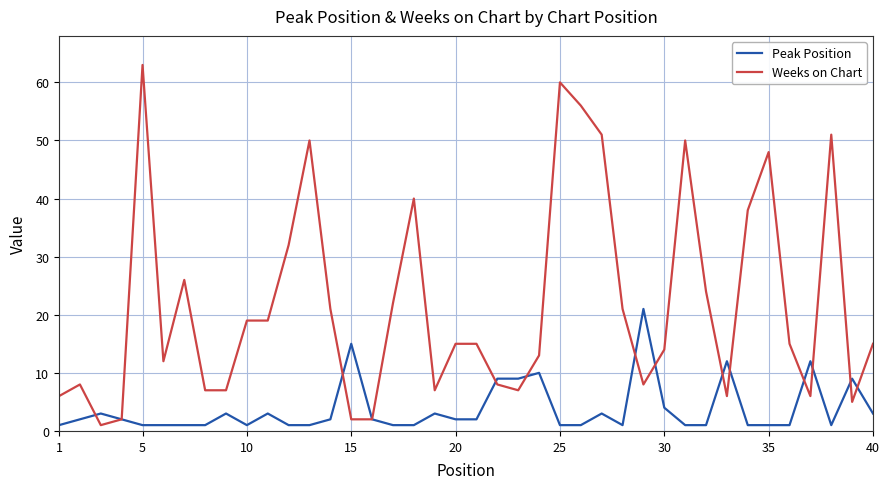

What is the difference between the maximum and minimum values in the Weeks on Chart series?

62